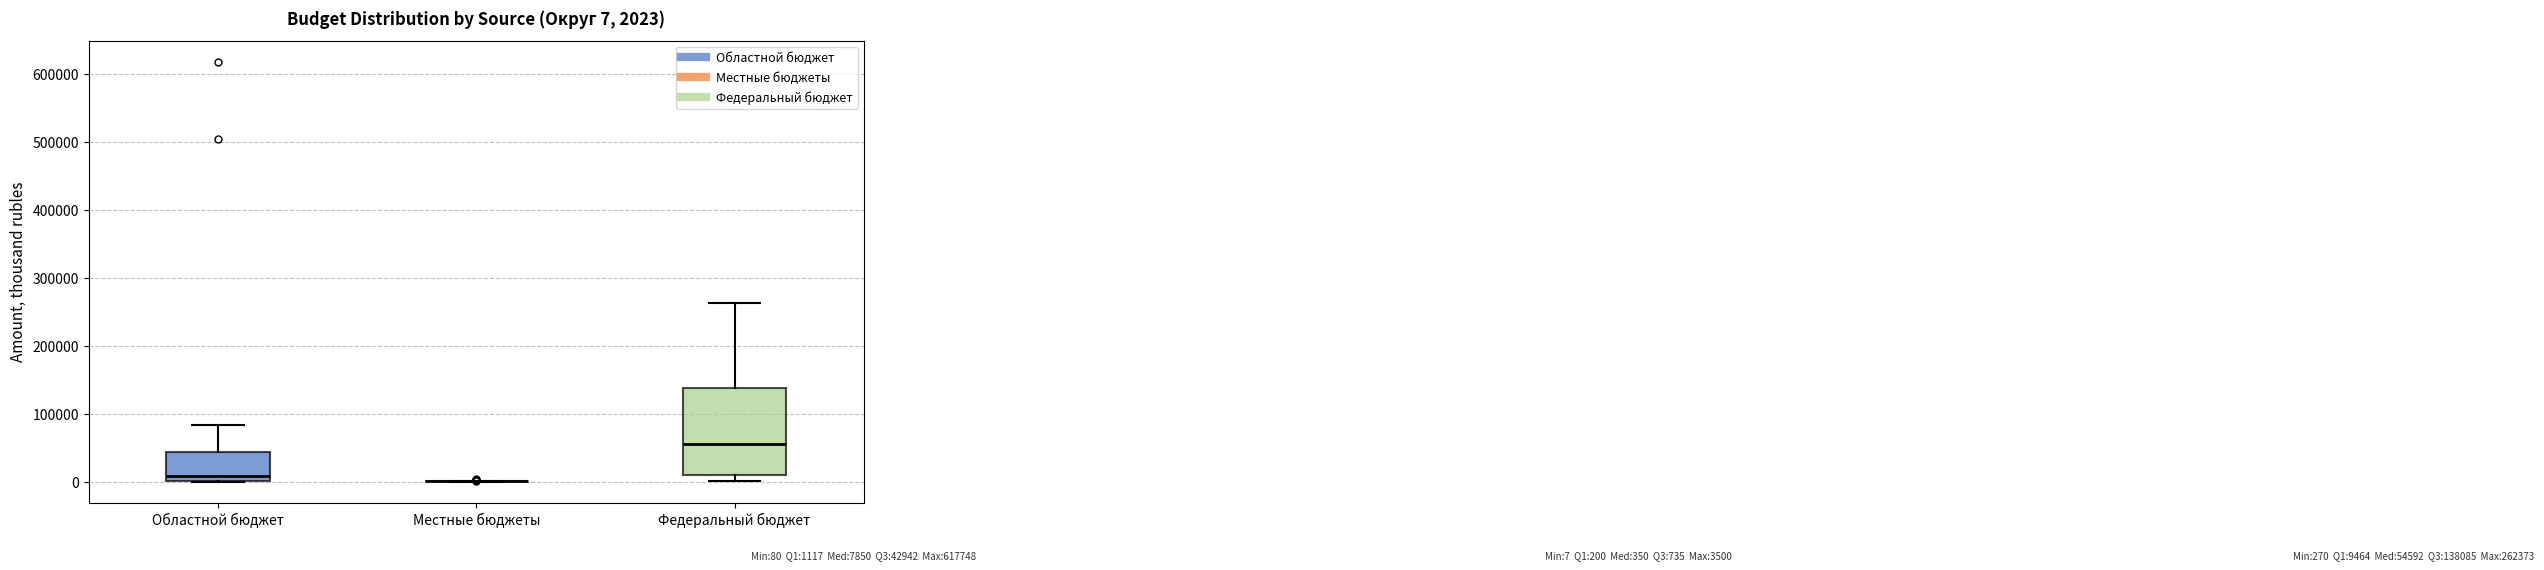

Which box is the tallest, from its lower edge to its upper edge?

Федеральный бюджет